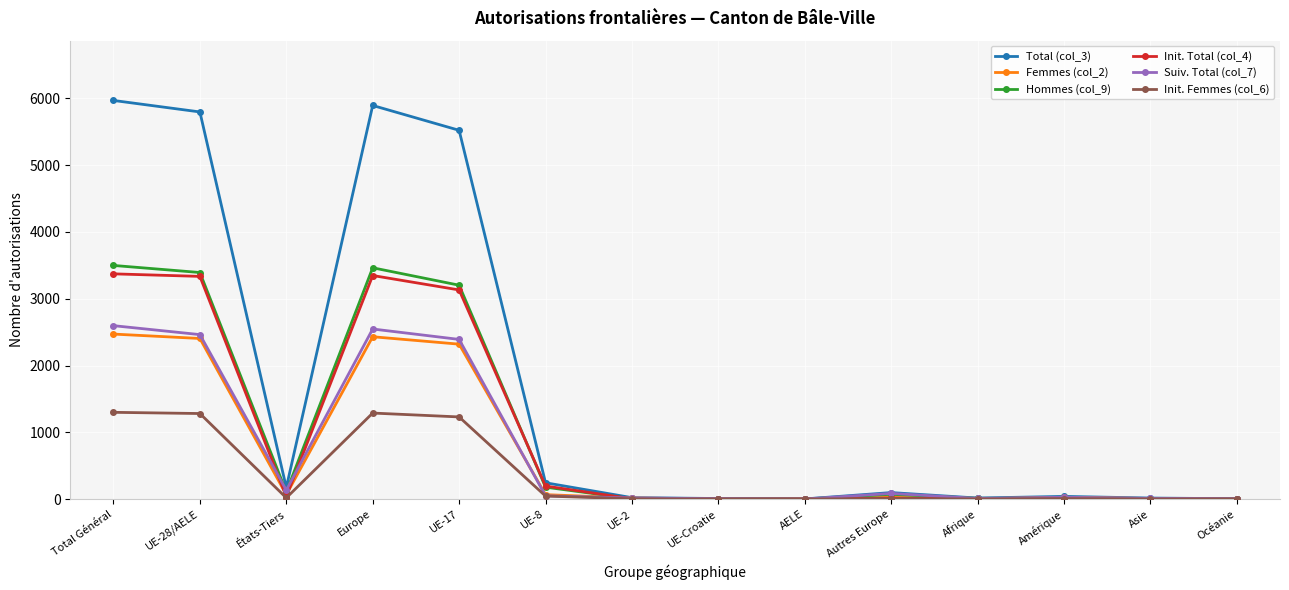

What is the difference between the Suiv. Total (col_7) values at UE-28/AELE and Amérique?

2437